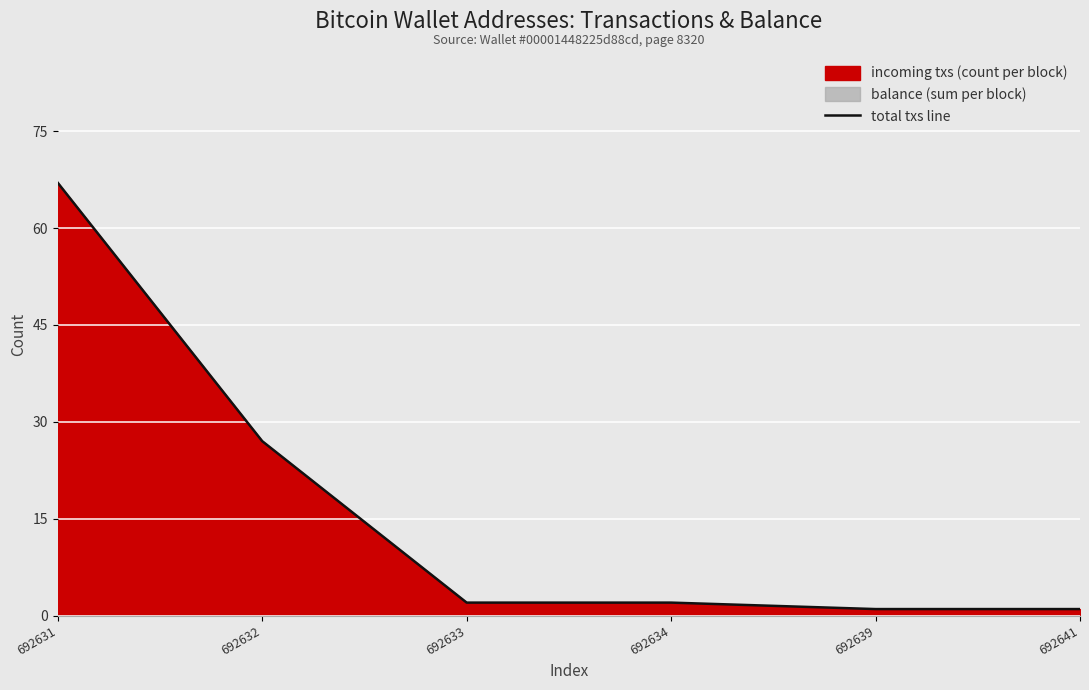

Reading left to right, transcribe all the data shown in this chart.

692631=67	692632=27	692633=2	692634=2	692639=1	692641=1